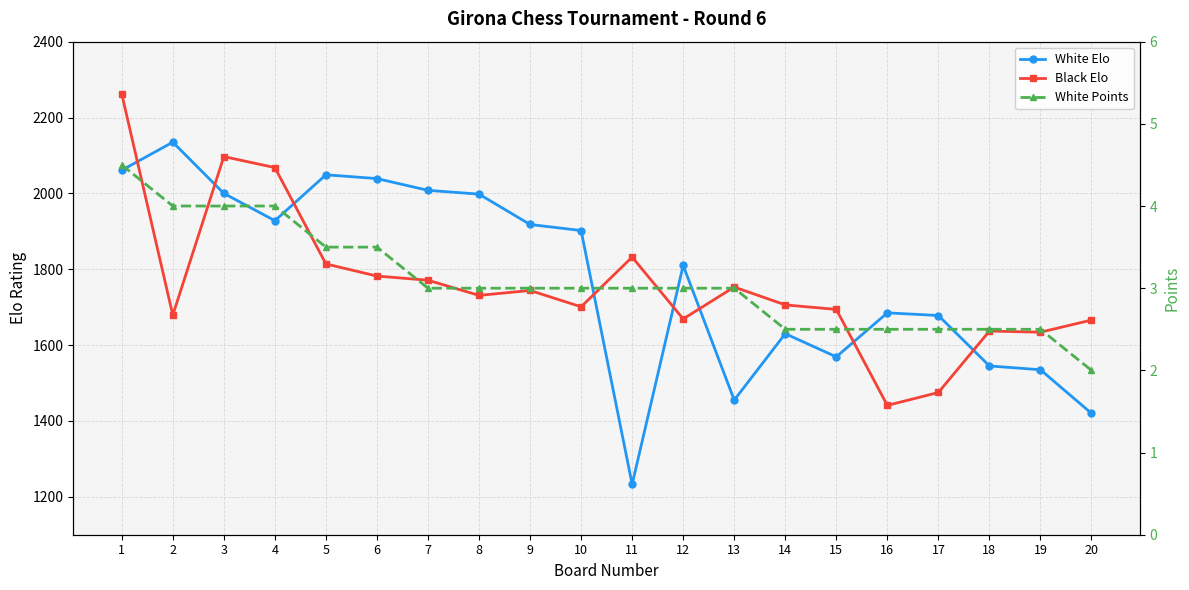

Which series has the widest spread of values?

White Elo